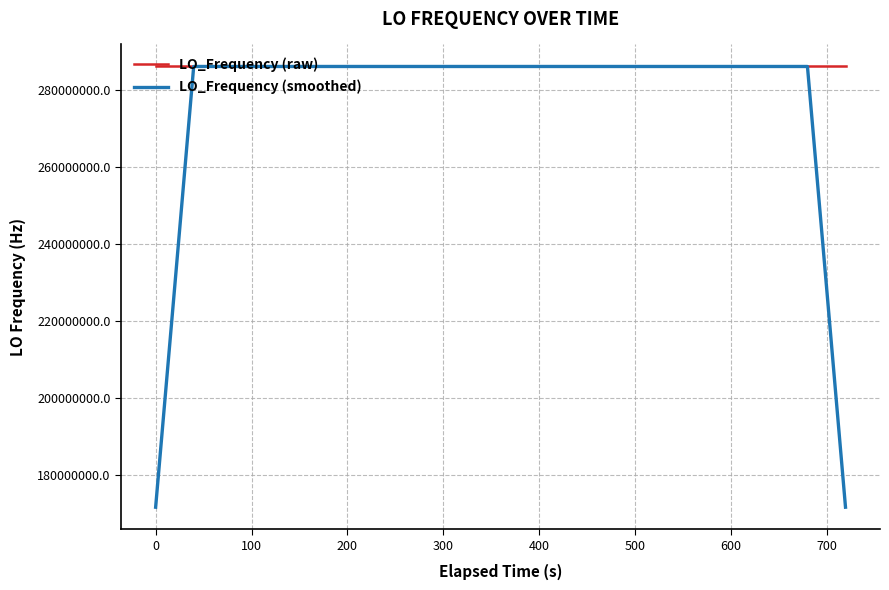

What is the minimum value for LO_Frequency (smoothed)?

171628199.6